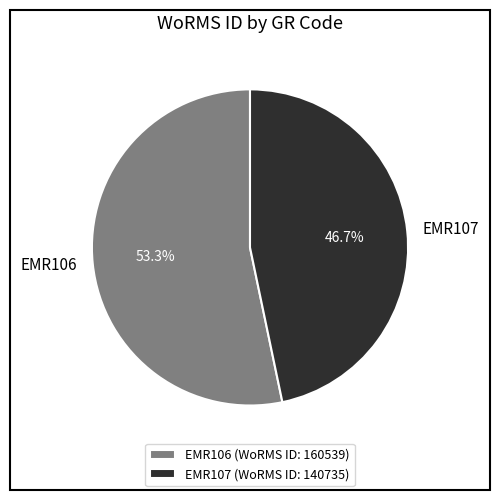

True or false: EMR106 accounts for 58% of the total.

False